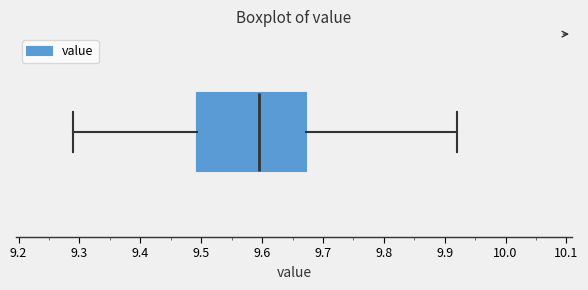

Read this box plot against the x-axis: the position of the median line, the range covered by the box, and the ends of both whiskers. The values are not printed on the chart, so give them approximately, as read against the axis.

median 9.60, box 9.49 to 9.67, whiskers 9.29 to 9.92